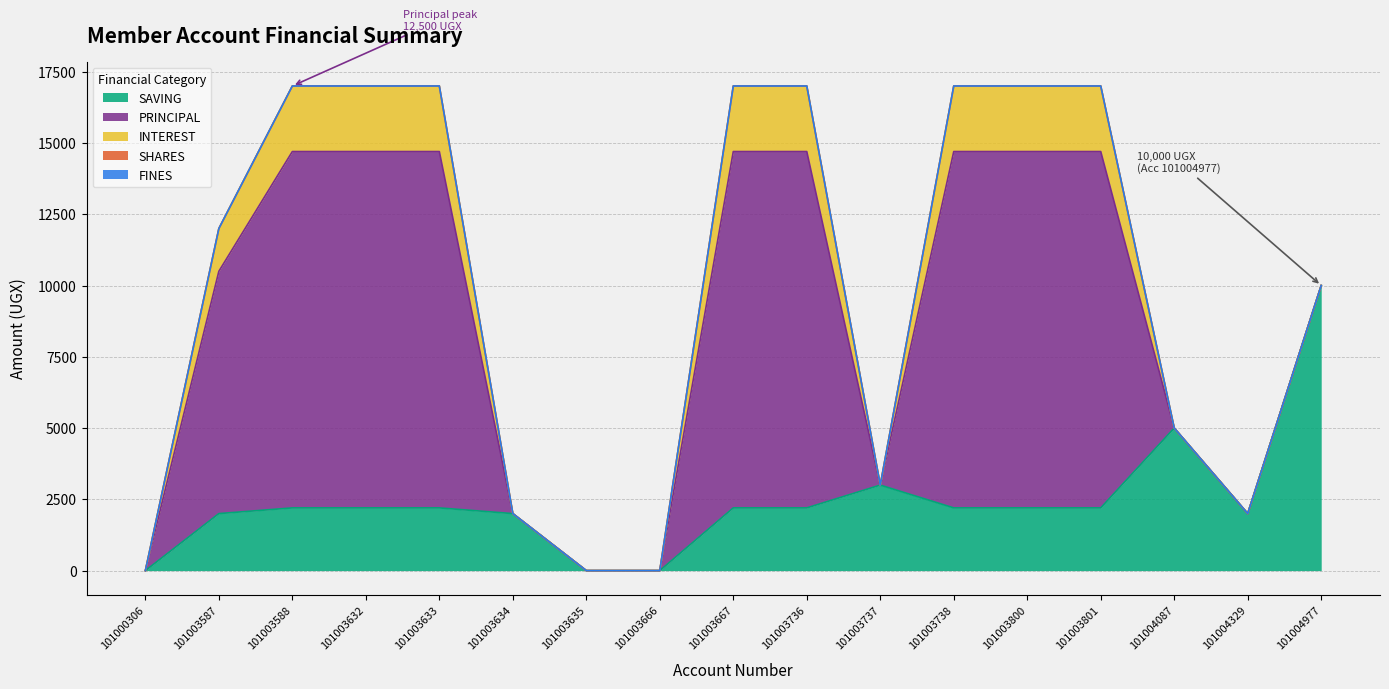

Which category has the highest value across all series?

101003588